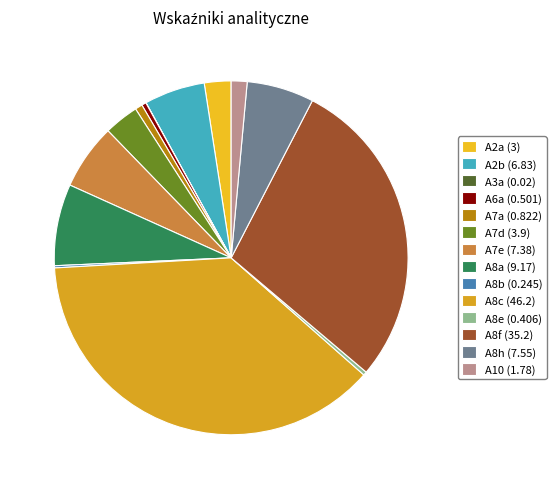

To the nearest percent, what portion does A7d represent?

3%